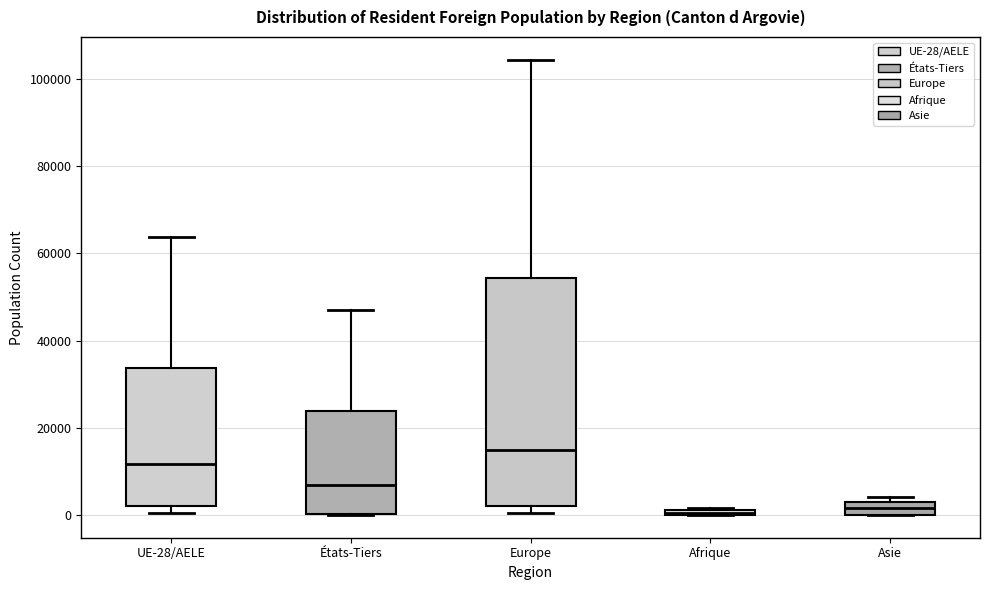

Which box is the tallest, from its lower edge to its upper edge?

Europe